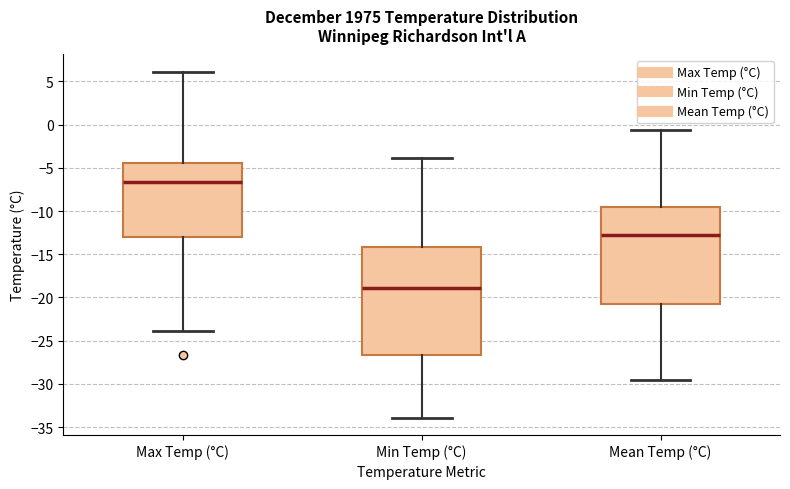

Where does the median line of the box for Max Temp (°C) sit on the y-axis? The values are not printed on the chart, so give them approximately, as read against the axis.

-6.5